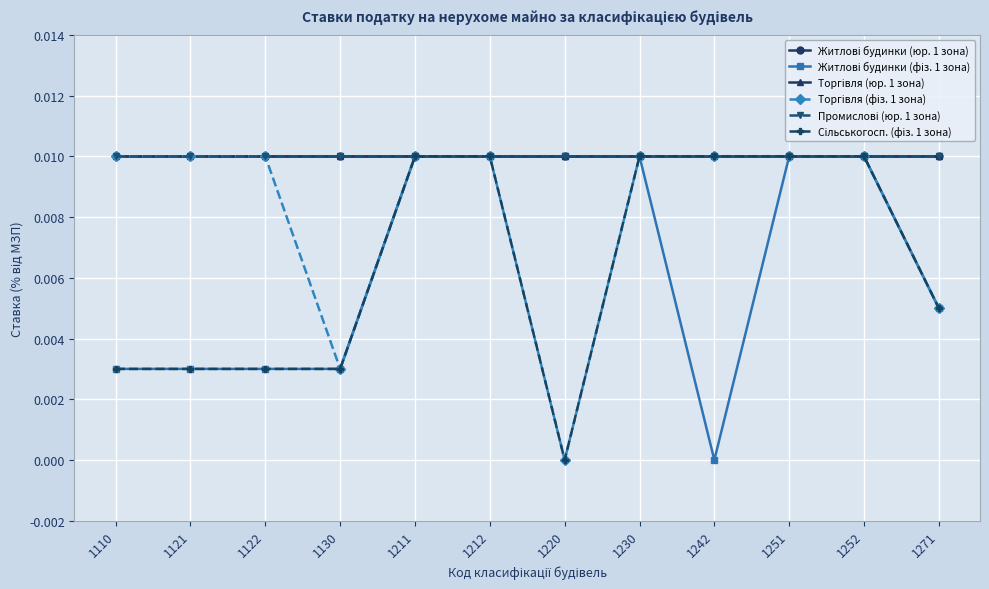

Rank the series by their maximum value, from highest to lowest.

Житлові будинки (юр. 1 зона), Житлові будинки (фіз. 1 зона), Торгівля (юр. 1 зона), Торгівля (фіз. 1 зона), Промислові (юр. 1 зона), Сільськогосп. (фіз. 1 зона)